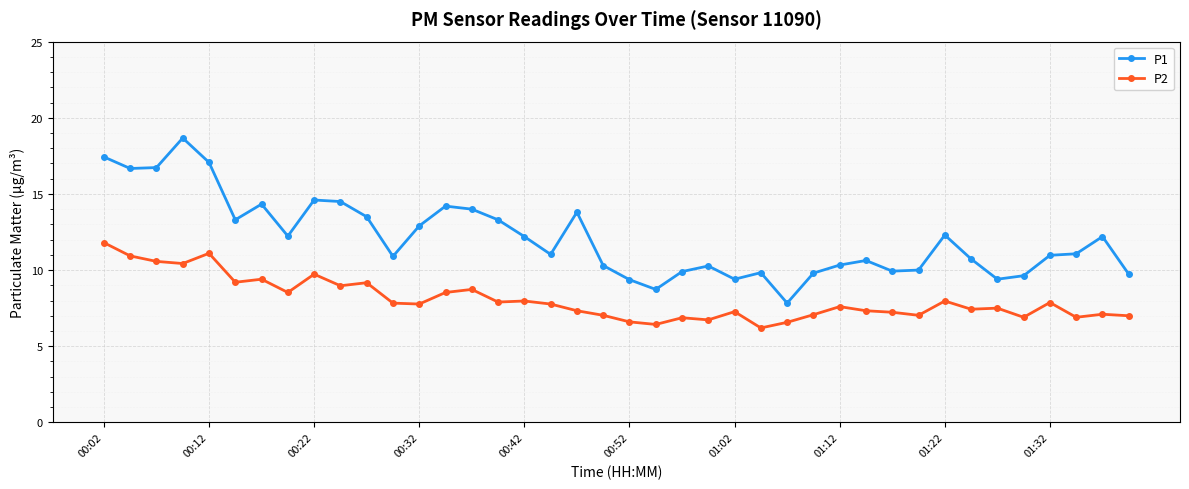

Which series has the largest total across all categories?

P1